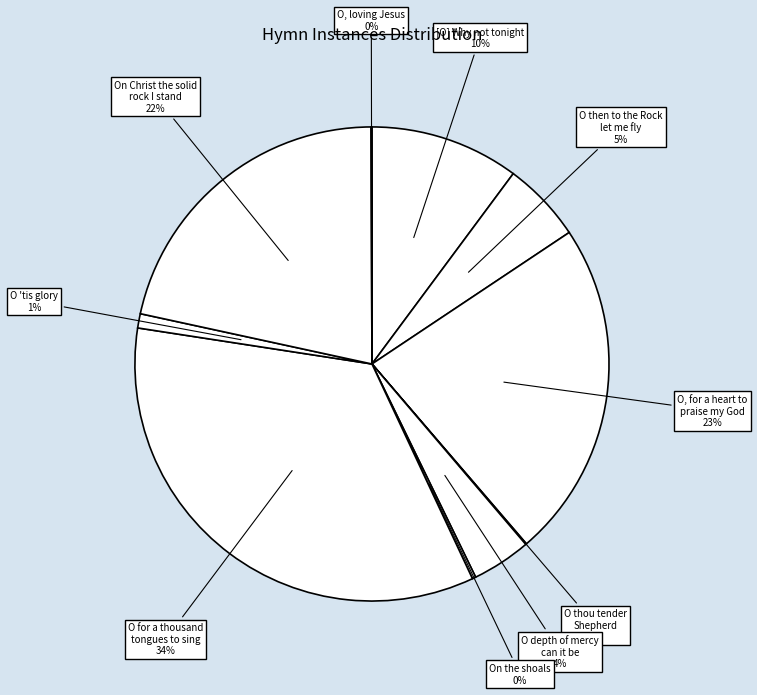

Rank the categories by value from highest to lowest.

O for a thousand tongues to sing, O, for a heart to praise my God, On Christ the solid rock I stand, [O] Why not tonight, O then to the Rock let me fly, O depth of mercy can it be, O tis glory, On the shoals, O thou tender Shepherd, O, loving Jesus